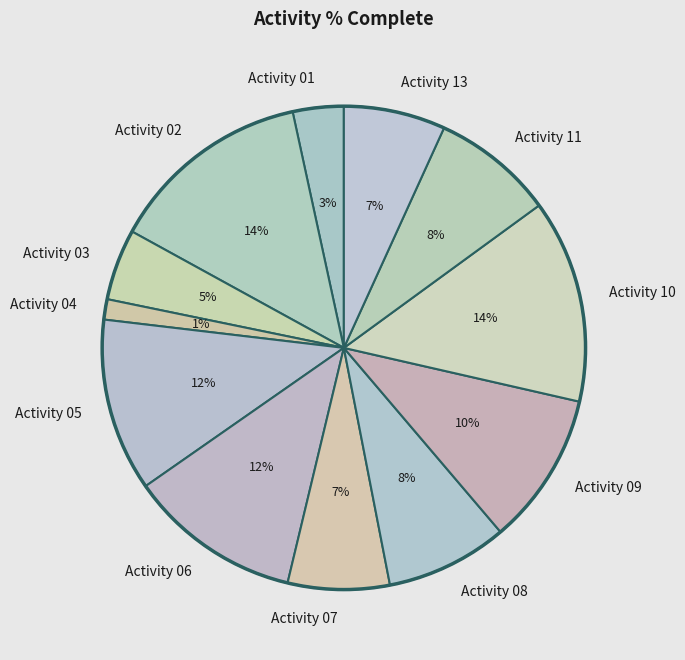

To the nearest percent, what is the difference between the Activity 10 and Activity 13 slice percentages?

7%